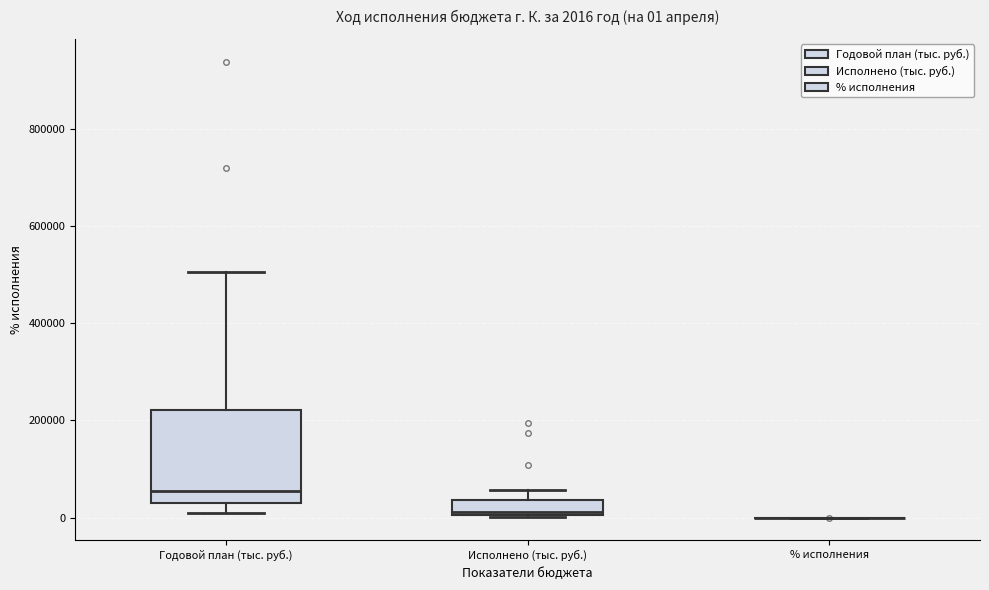

Comparing the boxes themselves (not the whiskers), which one is the tallest?

Годовой план (тыс. руб.)